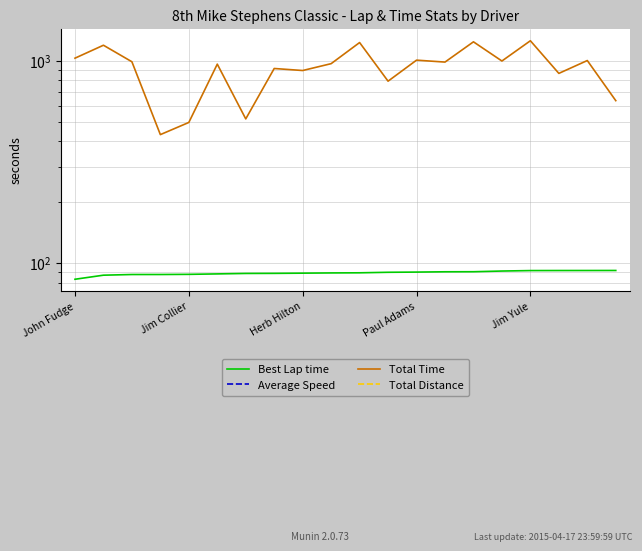

How many lines are shown in the chart?

4